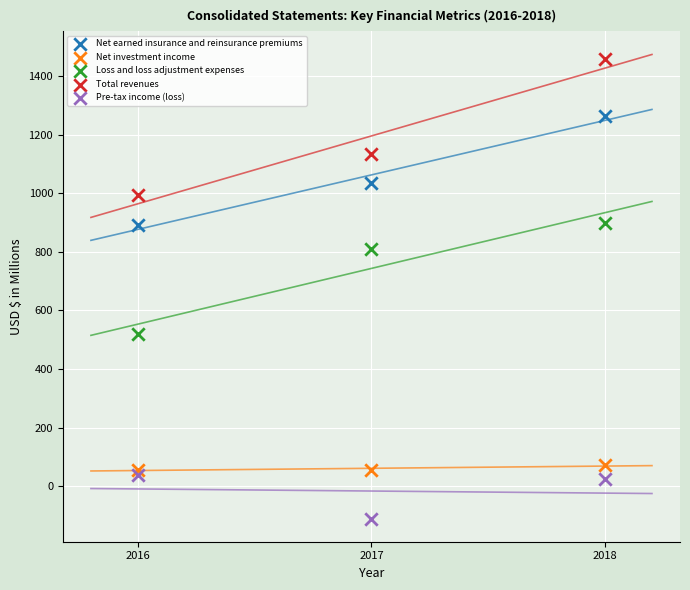

What is the X range (max minus min) for the scatter plot?

2.0